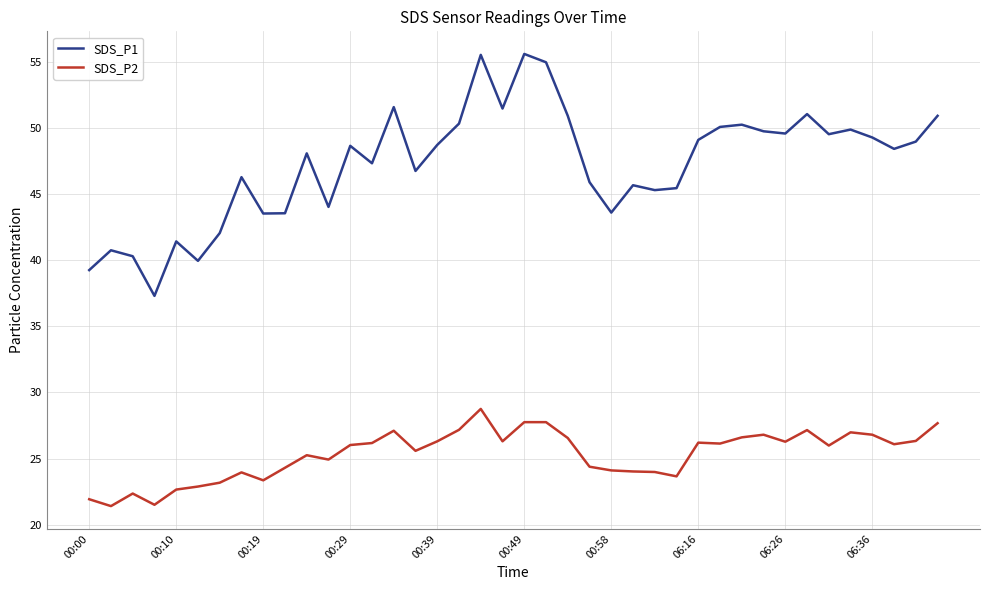

In SDS_P2, how many points are lower than both neighbors (excluding endpoints)?

11